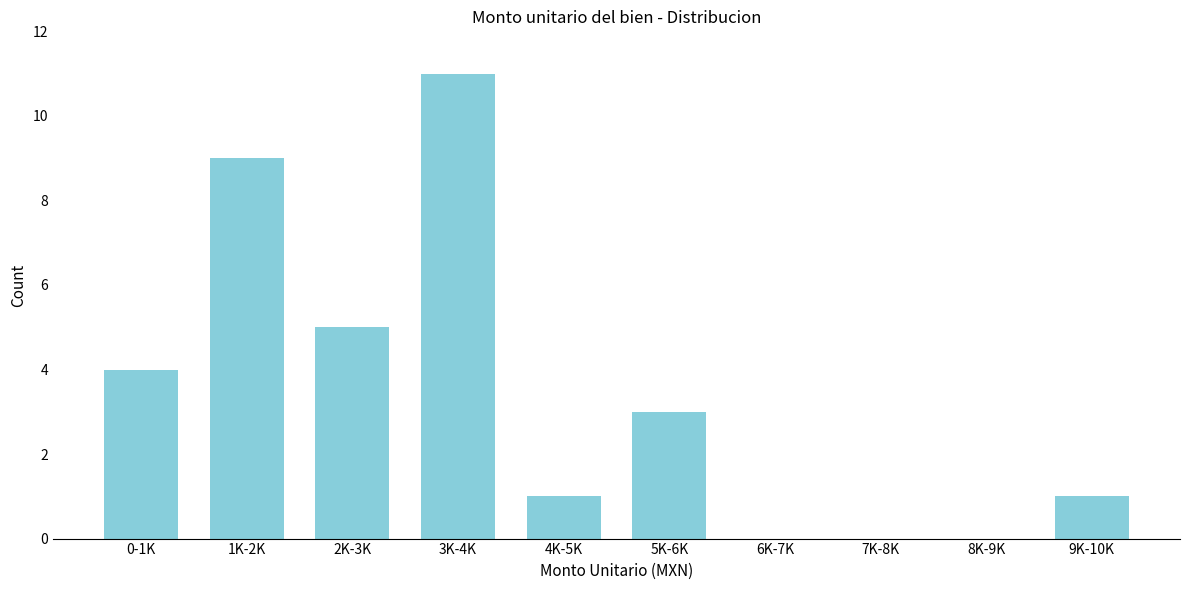

Reading left to right, transcribe all the data shown in this chart.

0-1K=4	1K-2K=9	2K-3K=5	3K-4K=11	4K-5K=1	5K-6K=3	6K-7K=0	7K-8K=0	8K-9K=0	9K-10K=1